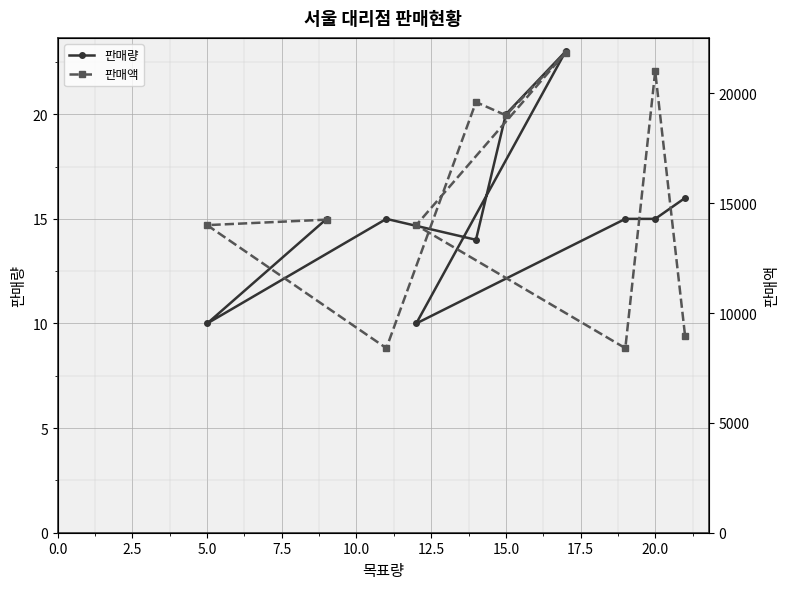

How many values in the 판매액 series exceed 14250?

4